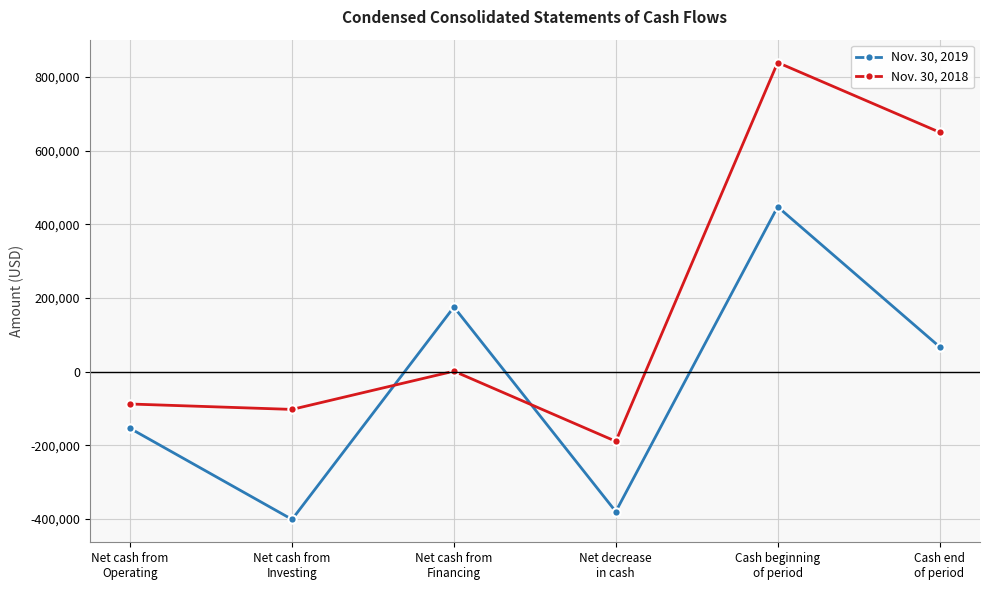

Which series ends up on top after the final intersection of Nov. 30, 2019 and Nov. 30, 2018?

Nov. 30, 2018